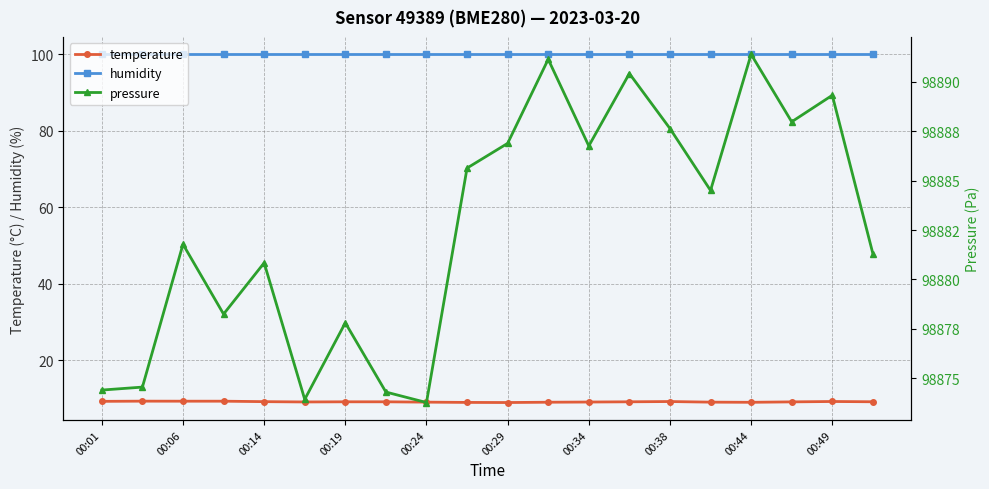

What is the average value of the humidity series?

100.0